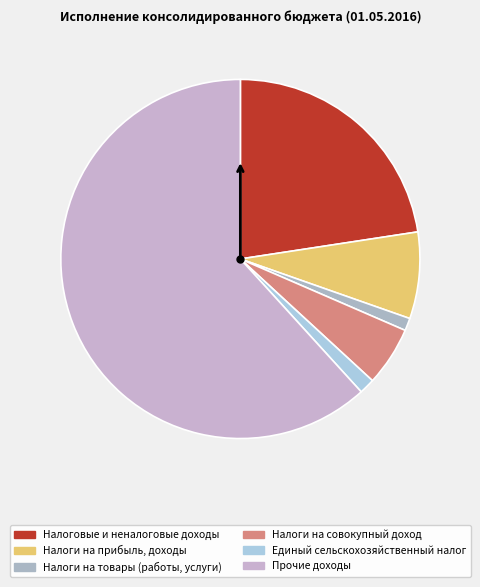

Does Прочие доходы represent more than half of the total?

Yes